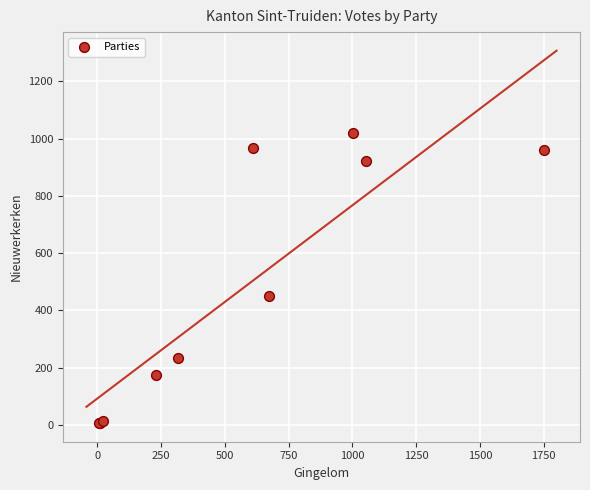

What Y value in the scatter plot is closest to 512?

450